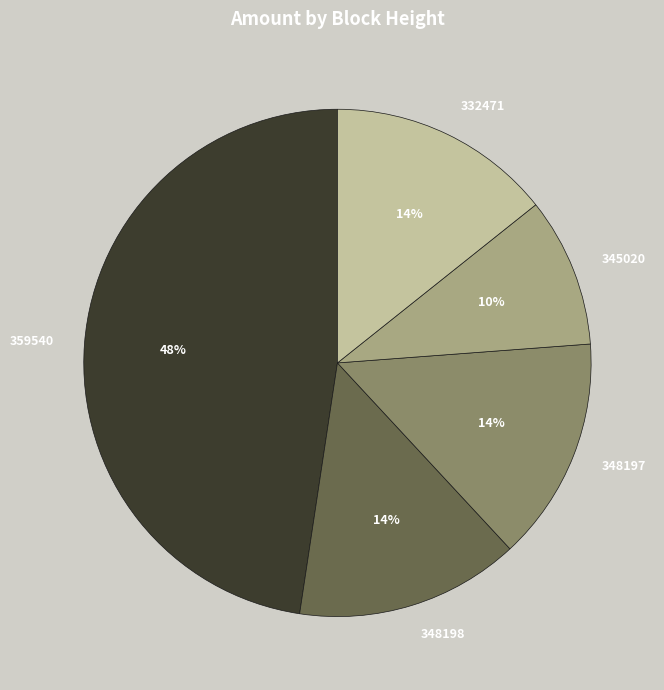

Does 359540 account for over 50% of the chart?

No